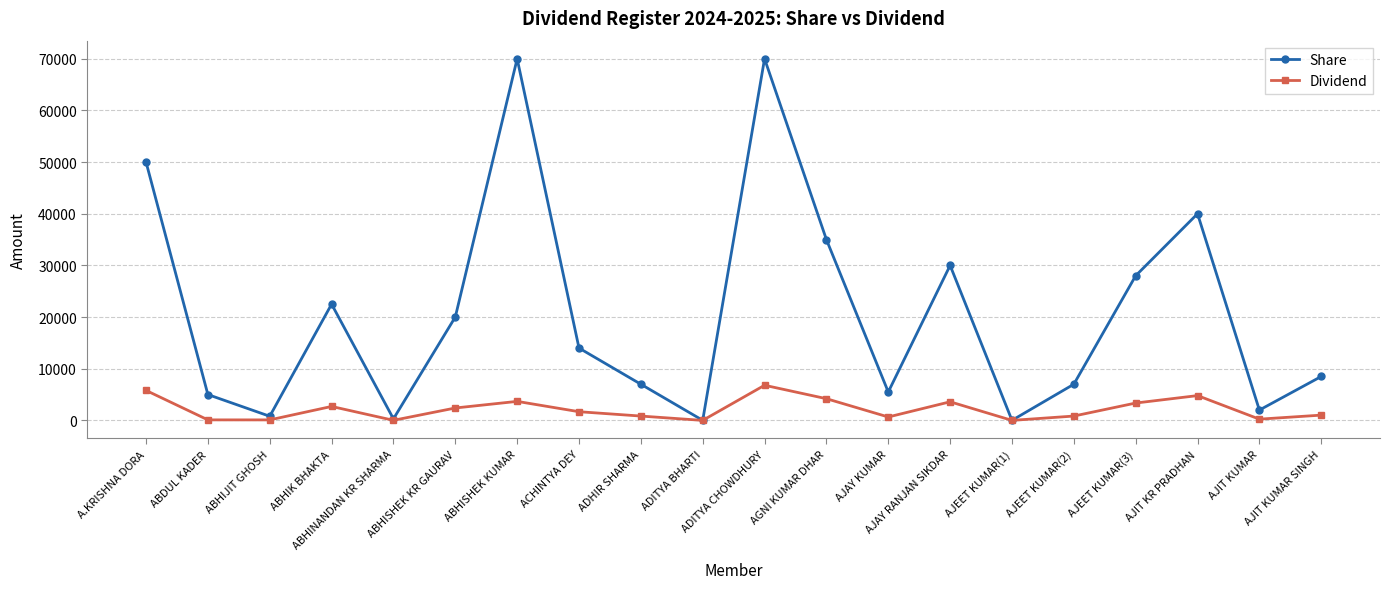

What is the sum of all Share values?

415630